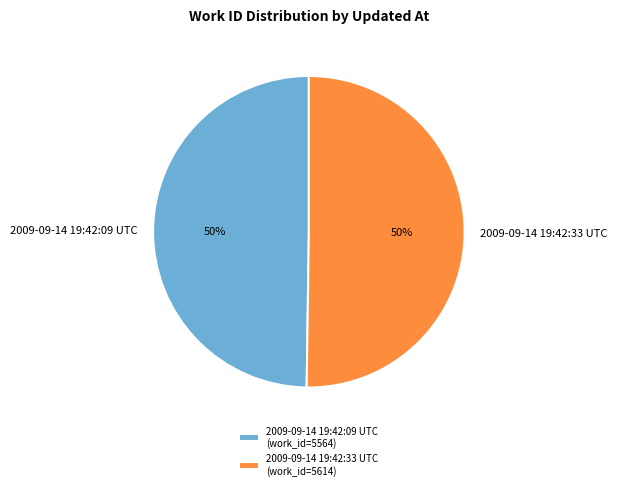

Is the sum of 2009-09-14 19:42:33 UTC and 2009-09-14 19:42:09 UTC greater than half?

Yes